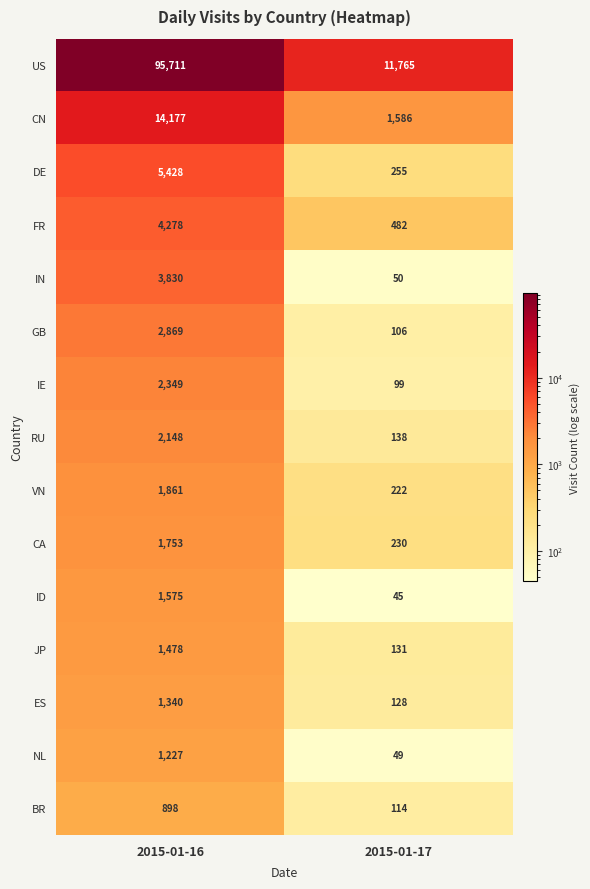

What is the greatest value displayed?

95711